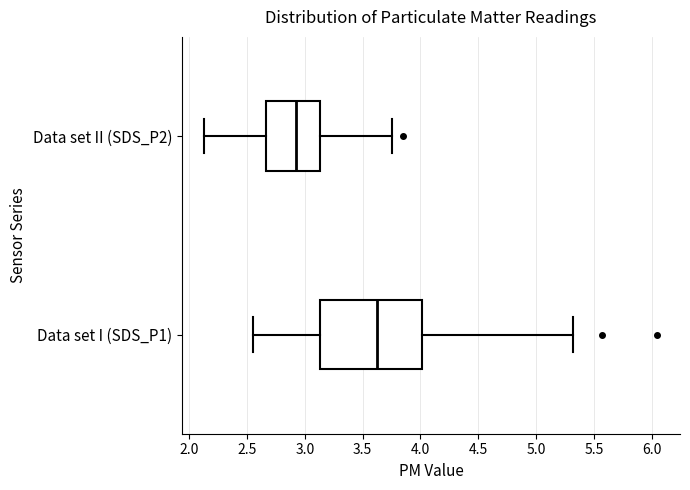

Which box has the furthest to the left median line?

Data set II (SDS_P2)